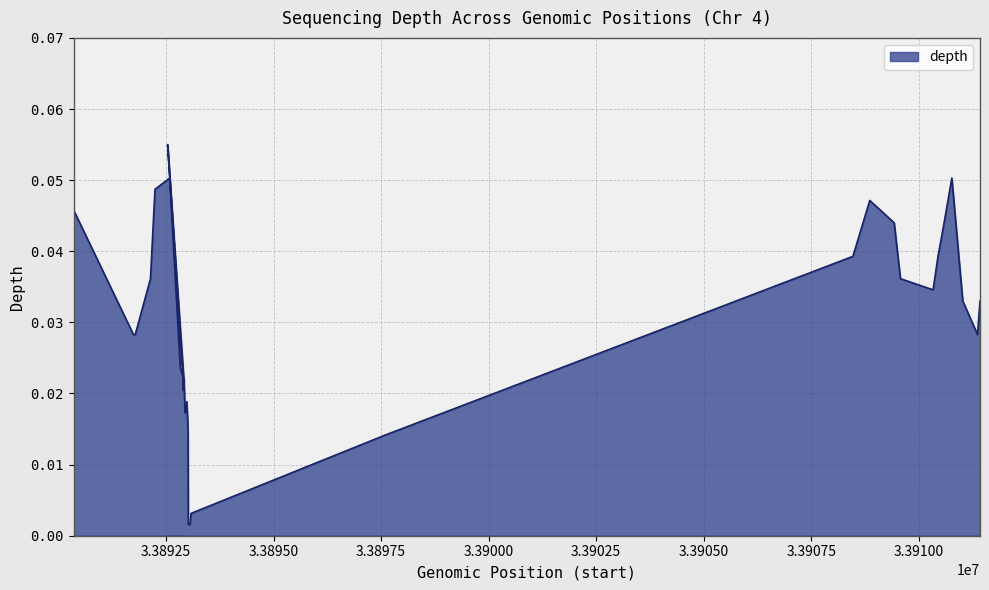

Reading left to right, list all the values displayed in this chart.

0.0	0.0	0.0	0.0	0.0	0.0	0.1	0.0	0.0	0.1	0.0	0.0	0.0	0.0	0.0	0.0	0.0	0.0	0.0	0.0	0.0	0.0	0.0	0.0	0.0	0.0	0.0	0.0	0.0	0.0	0.0	0.0	0.0	0.0	0.0	0.0	0.1	0.0	0.0	0.0